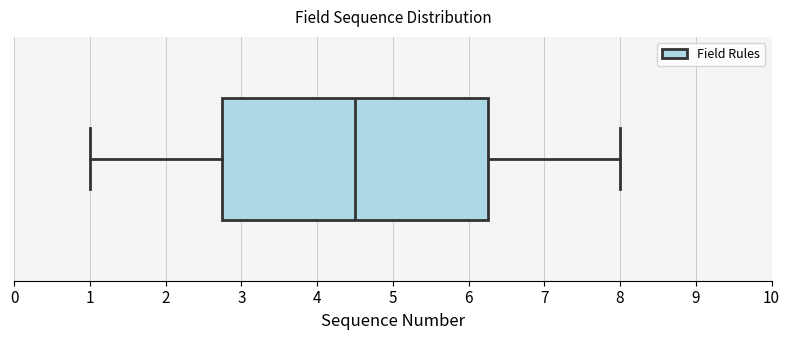

Read this box plot against the x-axis: the position of the median line, the range covered by the box, and the ends of both whiskers. The values are not printed on the chart, so give them approximately, as read against the axis.

median 4.5, box 2.8 to 6.3, whiskers 1.0 to 8.0